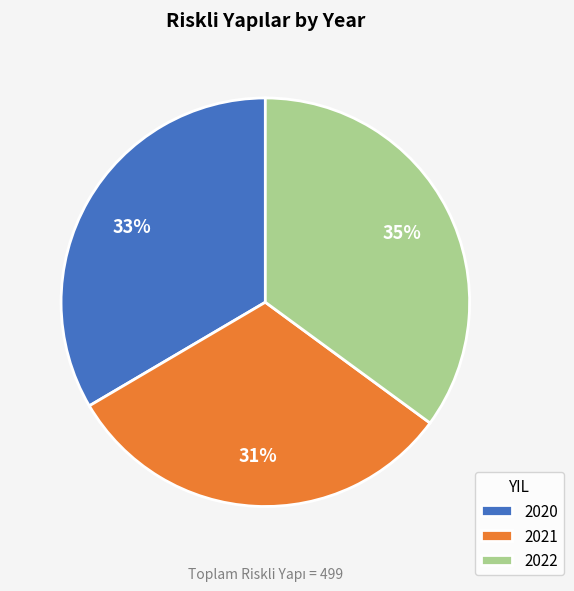

Approximately how many times larger is the value at 2021 compared to 2020?

0.9